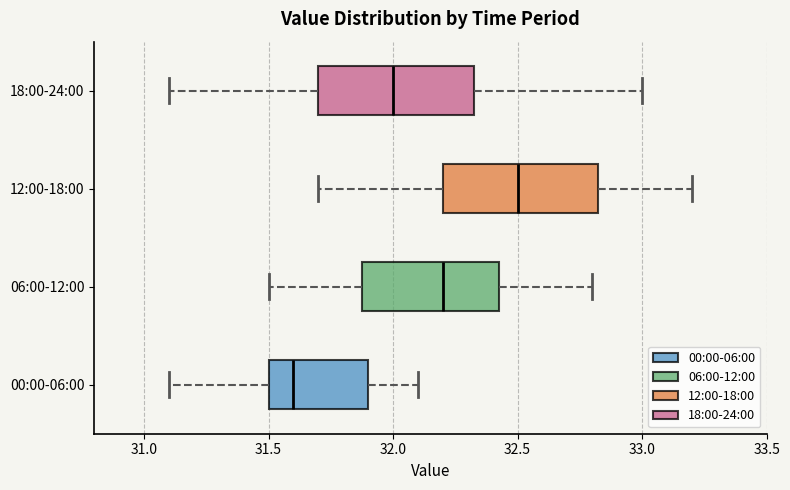

Reading bottom to top, read every box against the x-axis: the position of its median line, the range the box covers, and the ends of its whiskers. The values are not printed on the chart, so give them approximately, as read against the axis.

00:00-06:00: median 31.60, box 31.50 to 31.90, whiskers 31.10 to 32.10
06:00-12:00: median 32.20, box 31.90 to 32.45, whiskers 31.50 to 32.80
12:00-18:00: median 32.50, box 32.20 to 32.85, whiskers 31.70 to 33.20
18:00-24:00: median 32.00, box 31.70 to 32.35, whiskers 31.10 to 33.00